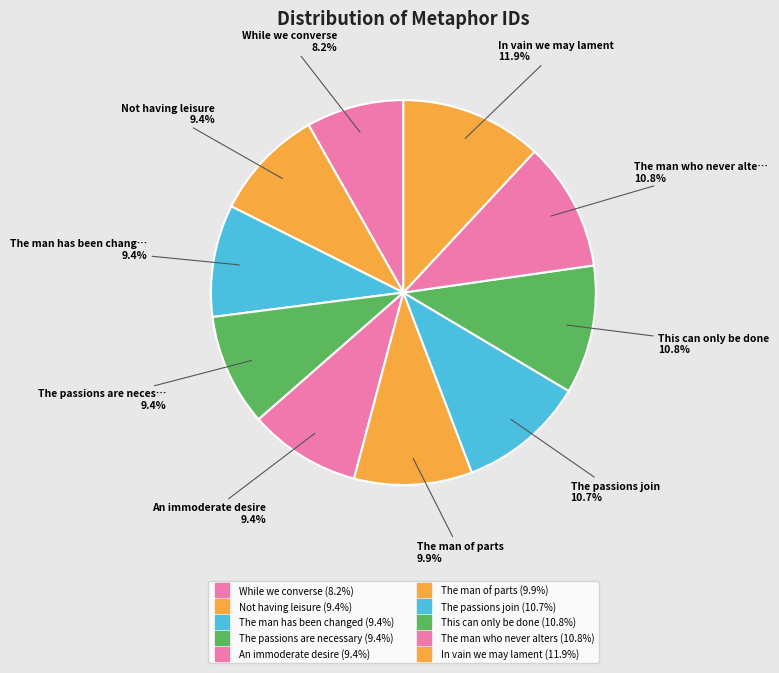

Which category has the biggest portion of the pie?

In vain we may lament